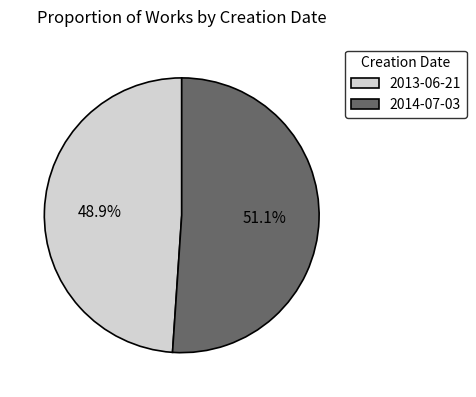

What is the ratio of the value at 2014-07-03 to the value at 2013-06-21?

1.0